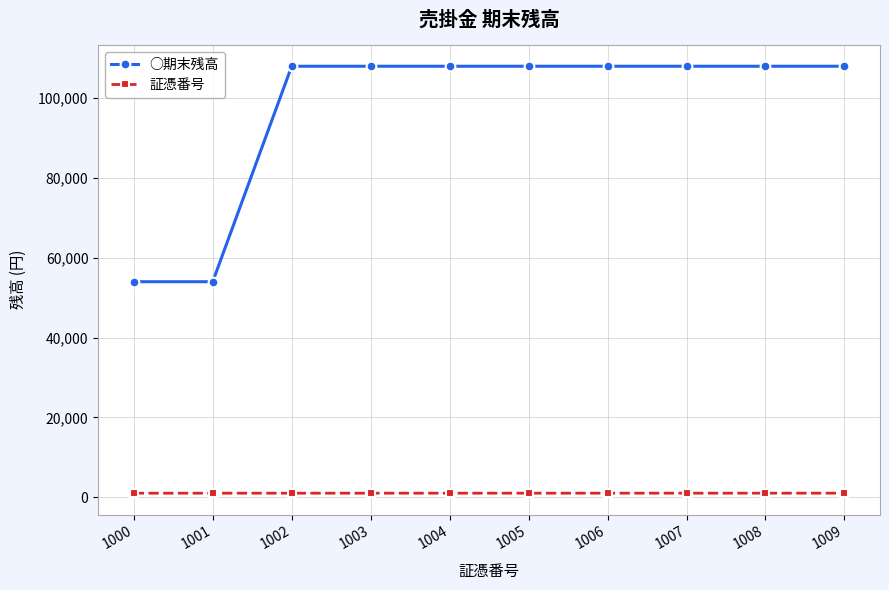

What is the sum of all 証憑番号 values?

10045